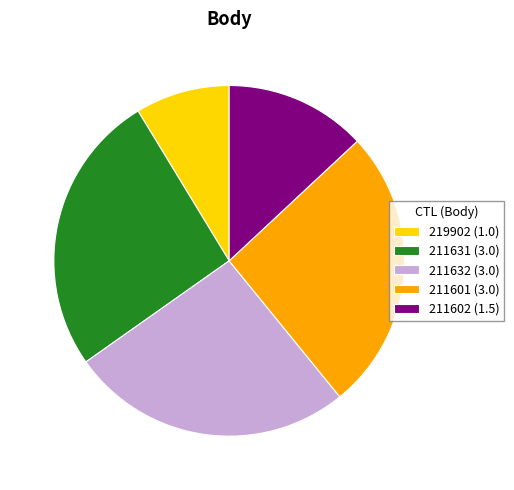

Do 219902 (1.0) and 211602 (1.5) together represent more than half of the pie?

No